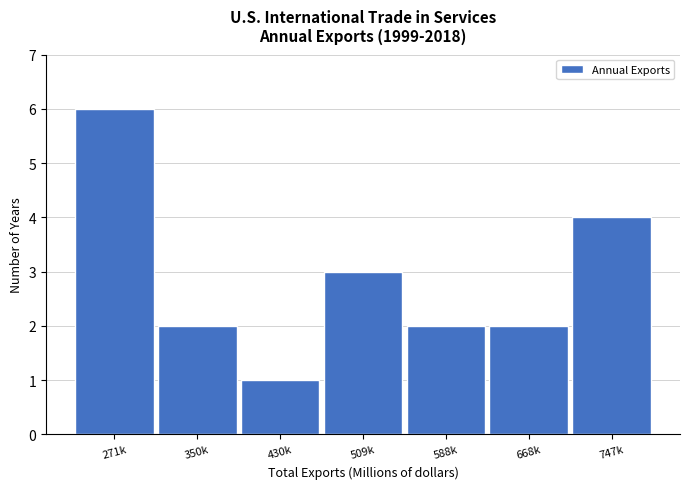

Reading left to right, list all the values displayed in this chart.

271k=6	350k=2	430k=1	509k=3	588k=2	668k=2	747k=4